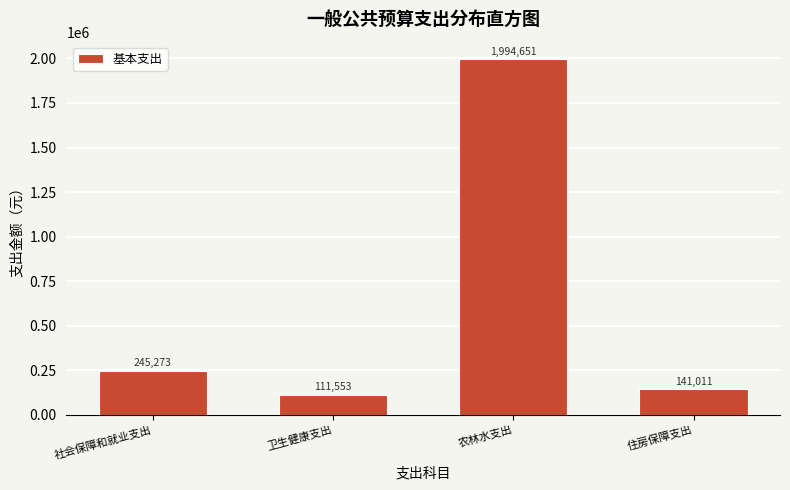

The value at 社会保障和就业支出 is 125298.4. True or false?

False